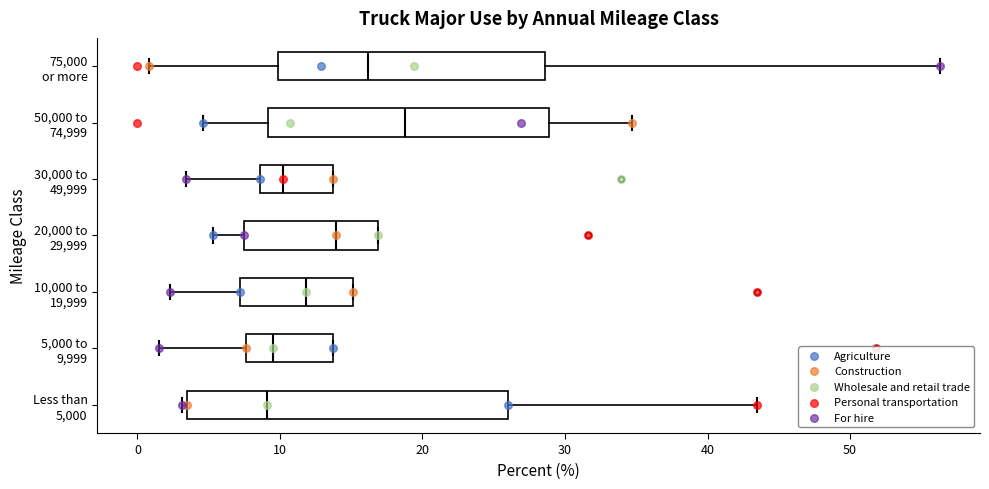

Comparing the boxes themselves (not the whiskers), which one is the widest?

Less than 5,000